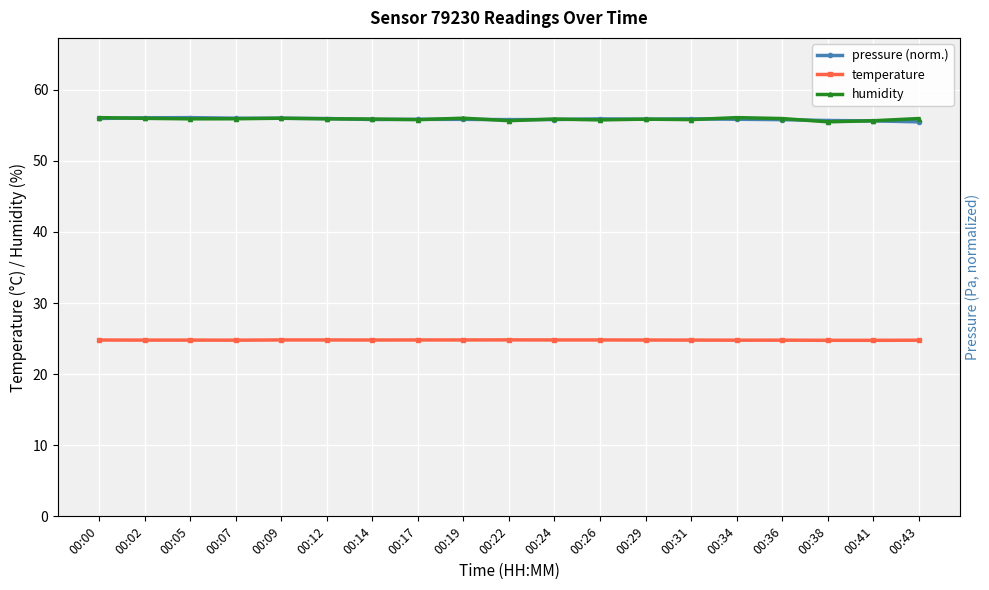

Is it true that humidity equals 95.7 at 00:38?

False